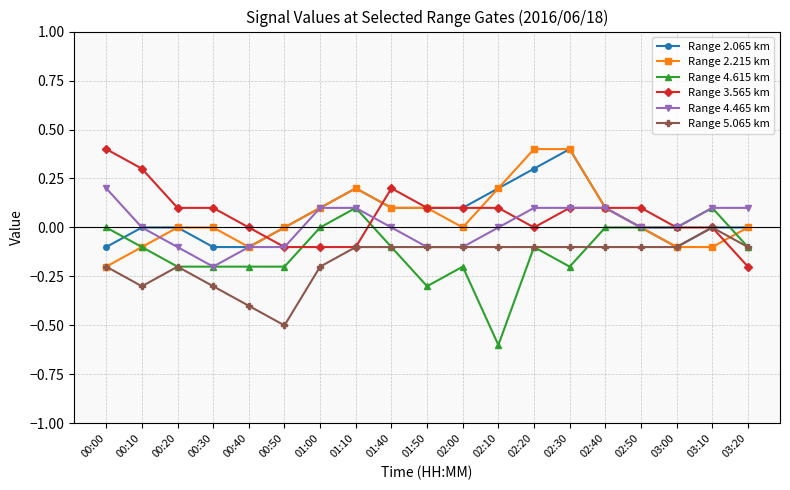

What is the sum of all Range 2.065 km values?

1.2